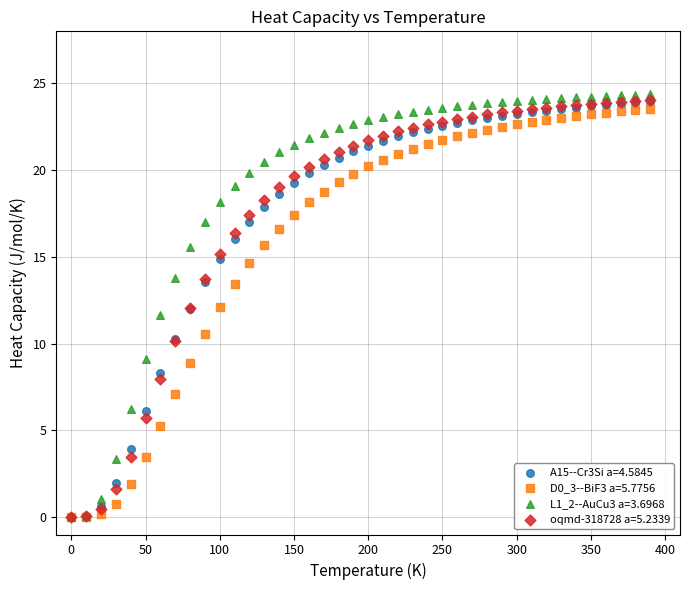

Which series reaches the maximum Y coordinate?

L1_2--AuCu3 a=3.6968